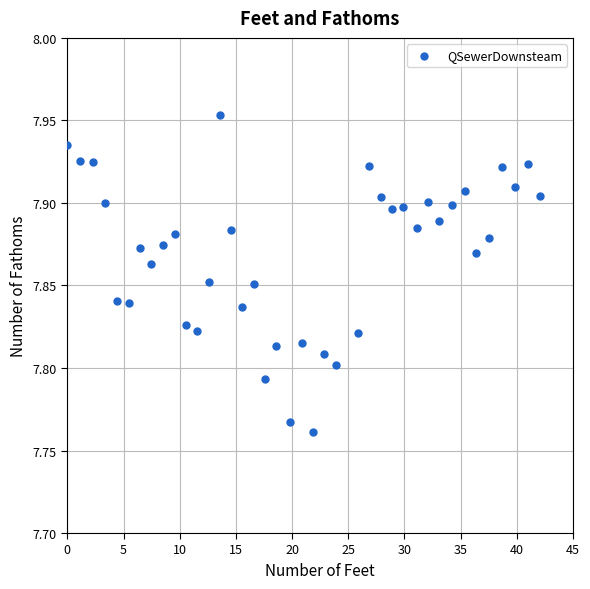

What is the range of X values (max minus min)?

42.1